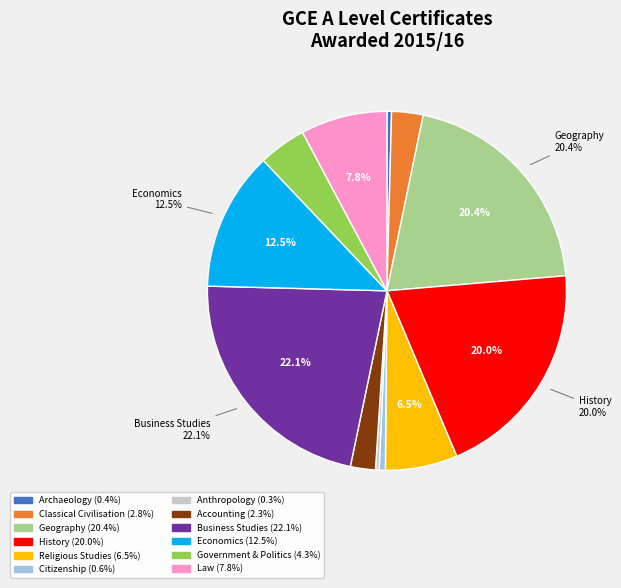

Which category has the biggest portion of the pie?

Business Studies